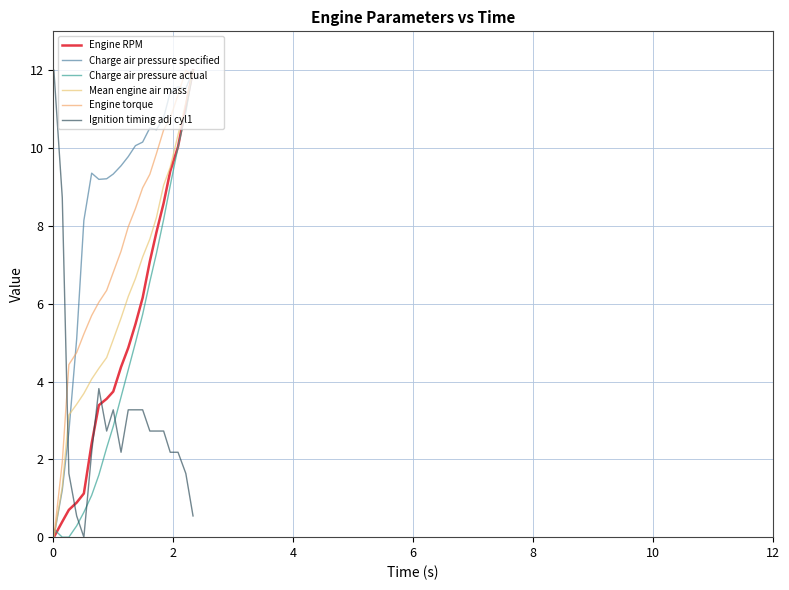

How many lines are shown in the chart?

6